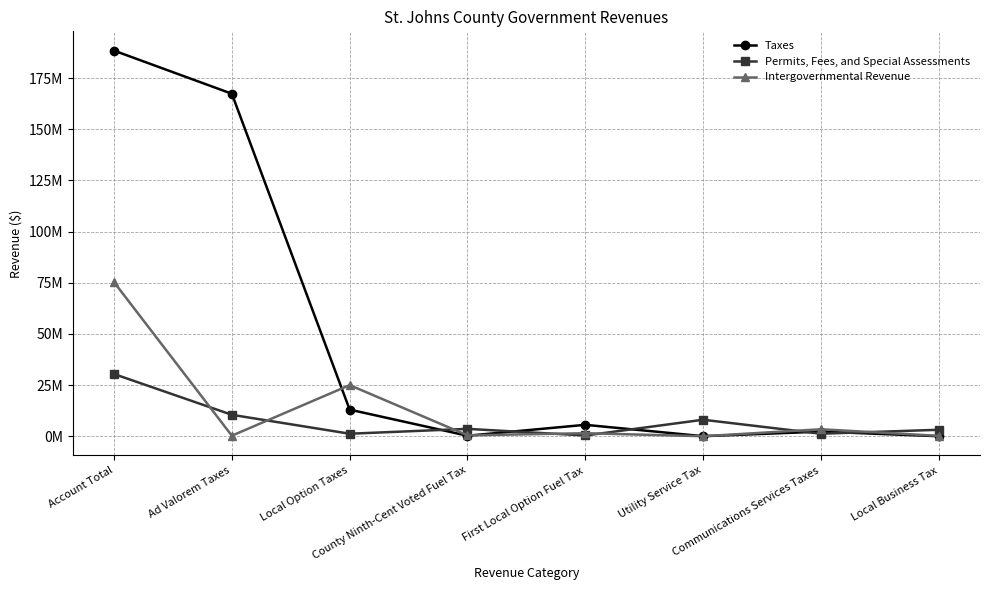

What are all the series names shown in the legend?

Taxes, Permits, Fees, and Special Assessments, Intergovernmental Revenue